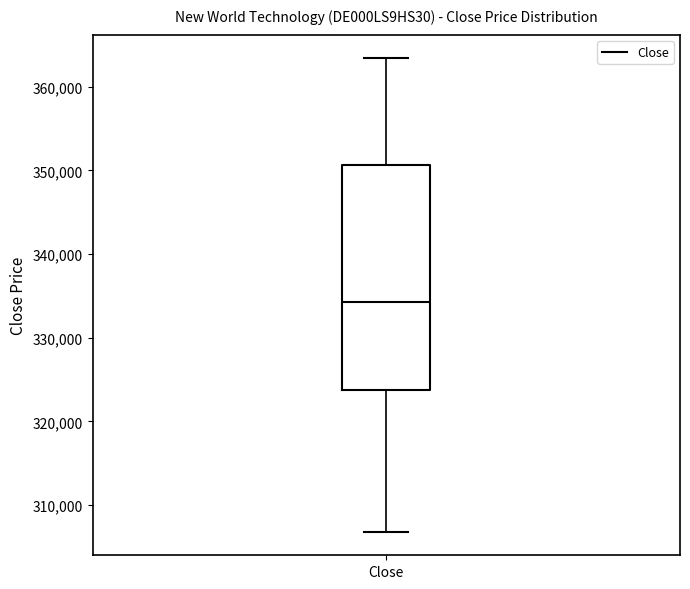

Where does the lower whisker of the box for Close end on the y-axis? The values are not printed on the chart, so give them approximately, as read against the axis.

307000